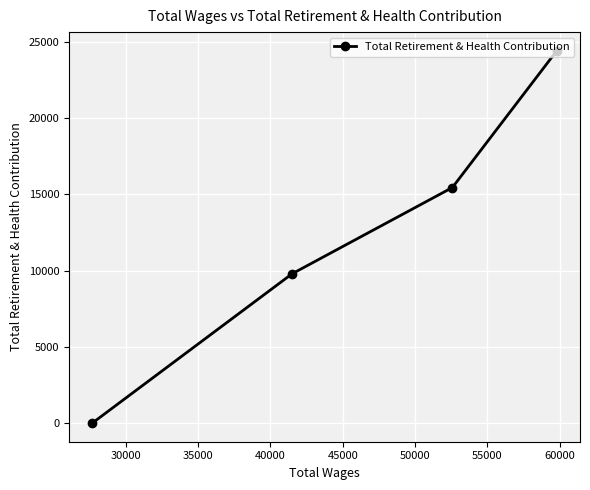

Reading left to right, transcribe all the data shown in this chart.

0	9793	15446	24416